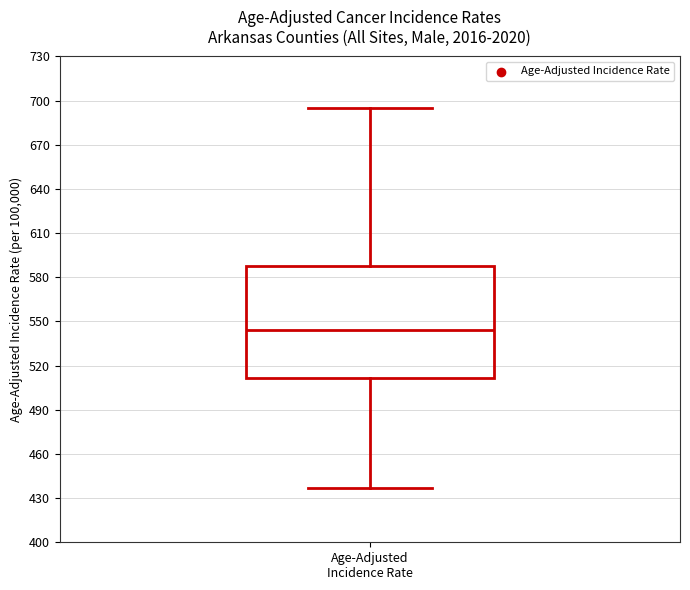

Where is the lower edge of the box for Age-Adjusted Incidence Rate on the y-axis? The values are not printed on the chart, so give them approximately, as read against the axis.

510